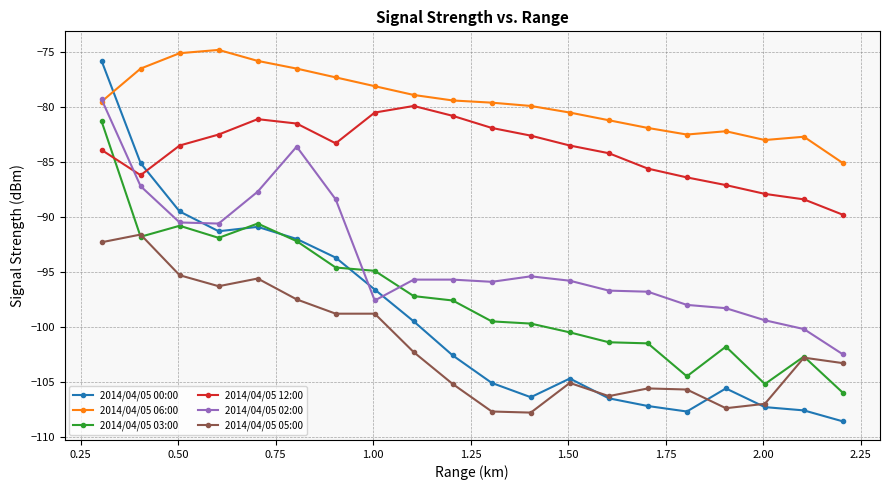

True or false: 2014/04/05 12:00 has more than 0 interior local peaks.

True